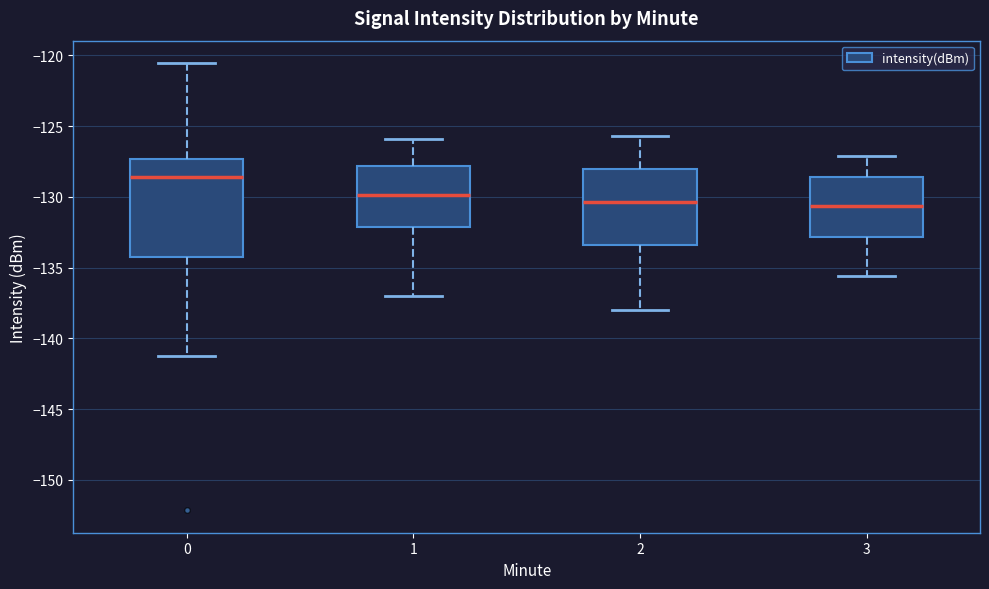

Reading left to right, read every box against the y-axis: the position of its median line, the range the box covers, and the ends of its whiskers. The values are not printed on the chart, so give them approximately, as read against the axis.

0: median -128.5, box -134.0 to -127.5, whiskers -141.0 to -120.5
1: median -130.0, box -132.0 to -128.0, whiskers -137.0 to -126.0
2: median -130.5, box -133.5 to -128.0, whiskers -138.0 to -125.5
3: median -130.5, box -133.0 to -128.5, whiskers -135.5 to -127.0